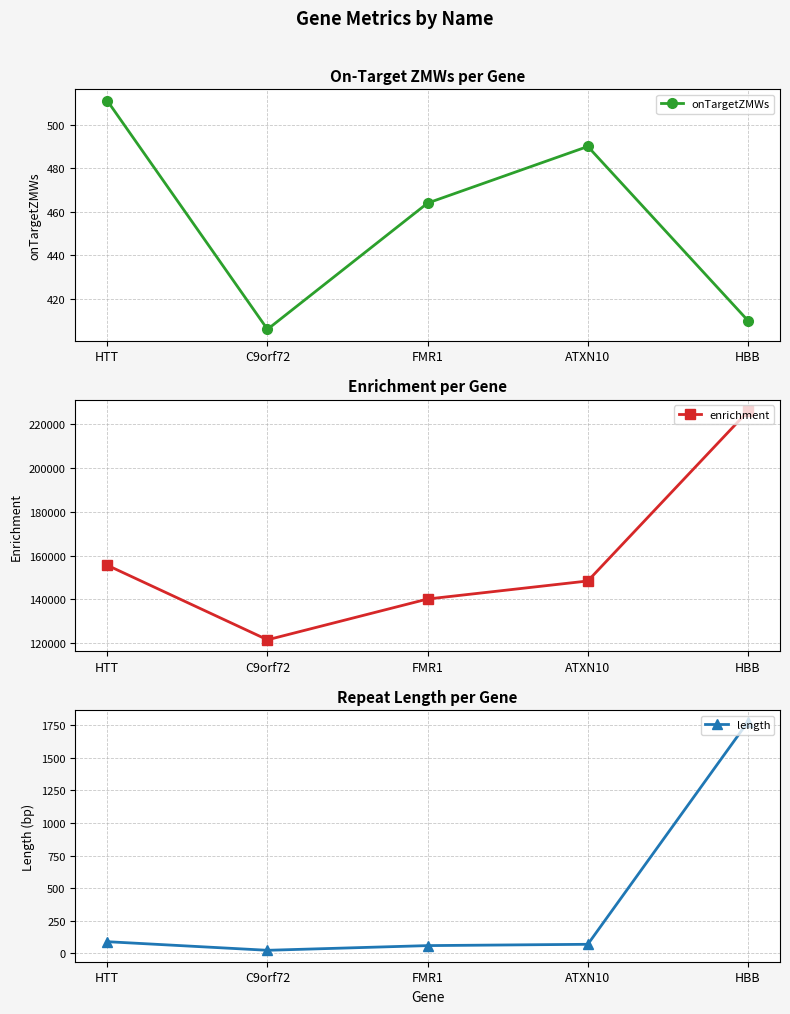

Which series has the largest total across all categories?

enrichment